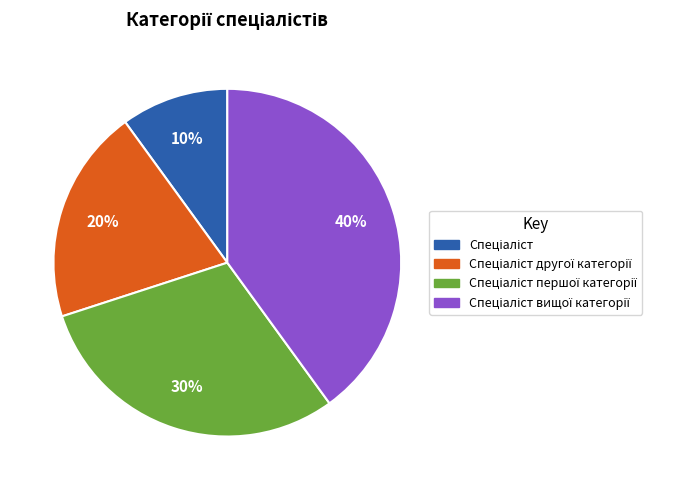

Does any single category account for the majority?

No